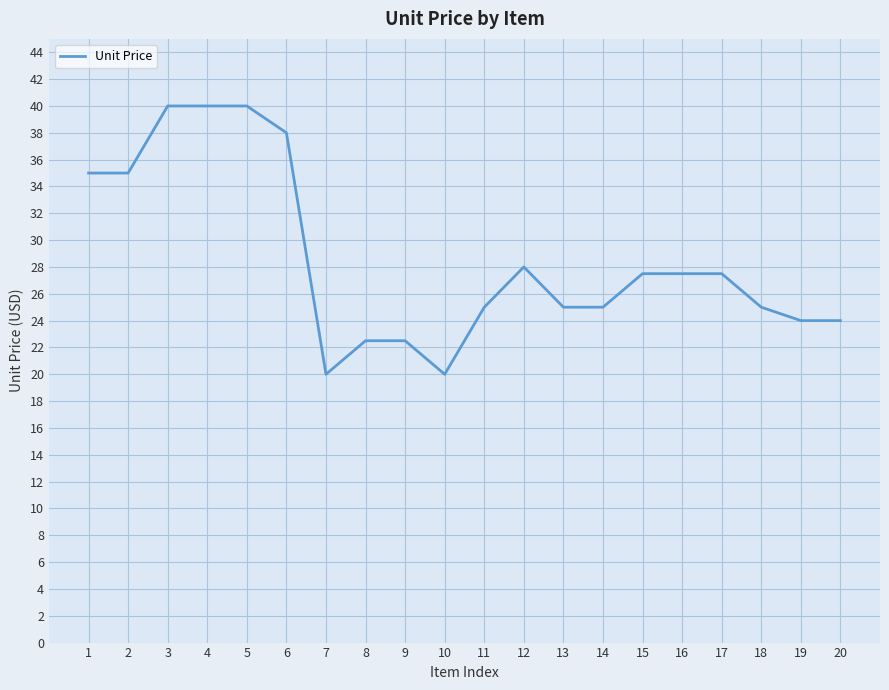

Between 4 and 1, which is larger?

4